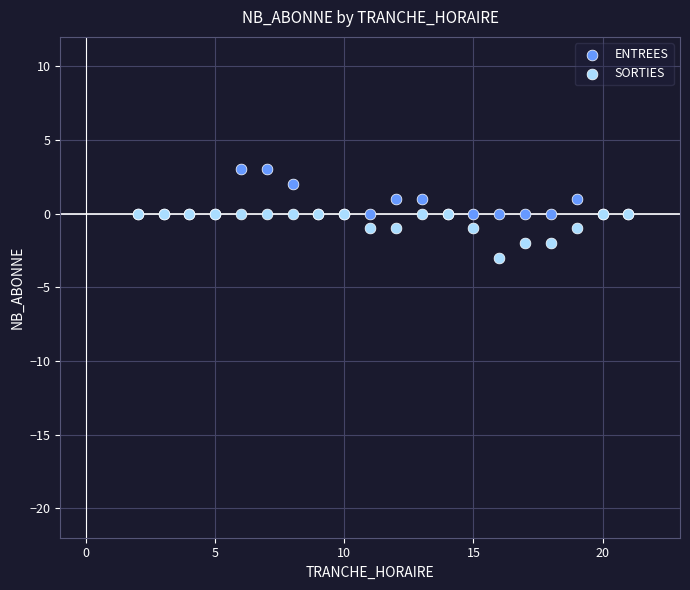

Which series contains the highest Y value?

ENTREES